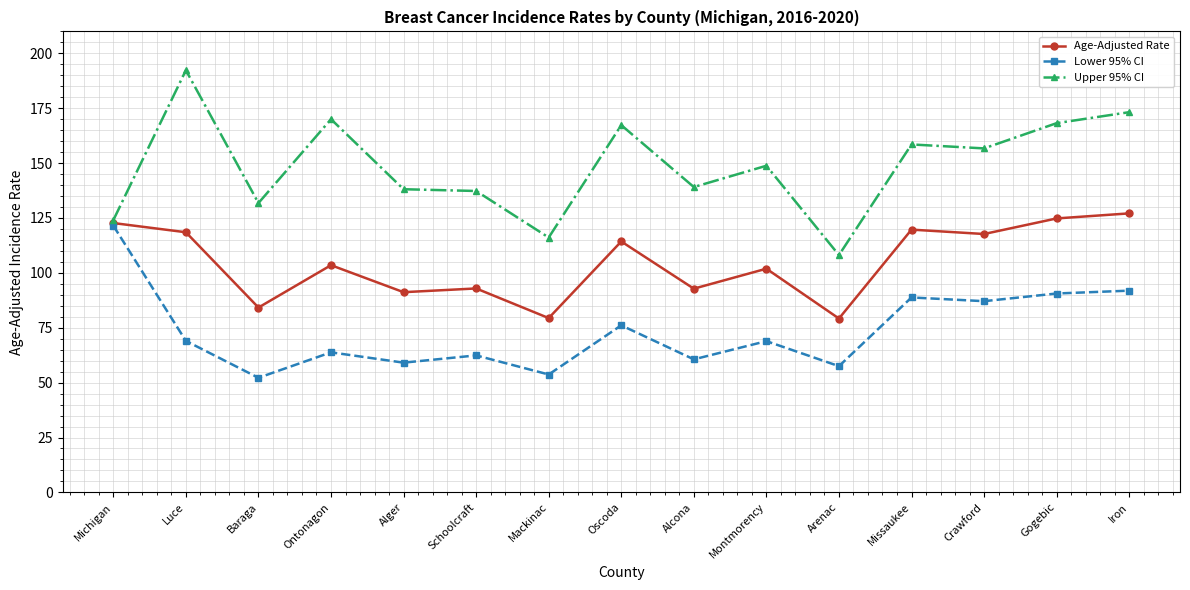

List the series in order of their overall mean, highest first.

Upper 95% CI, Age-Adjusted Rate, Lower 95% CI